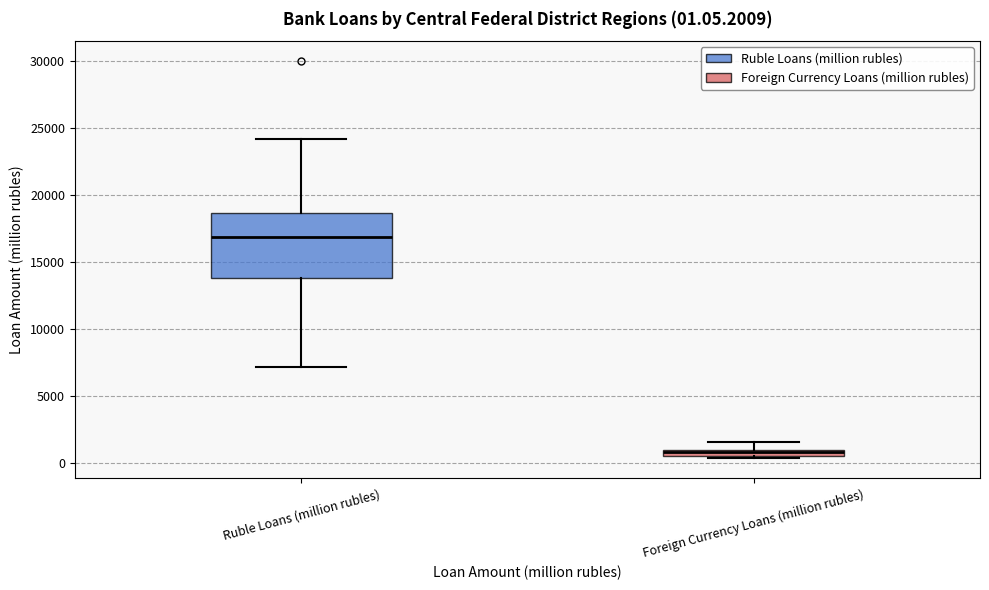

Which box is the tallest, from its lower edge to its upper edge?

Ruble Loans (million rubles)